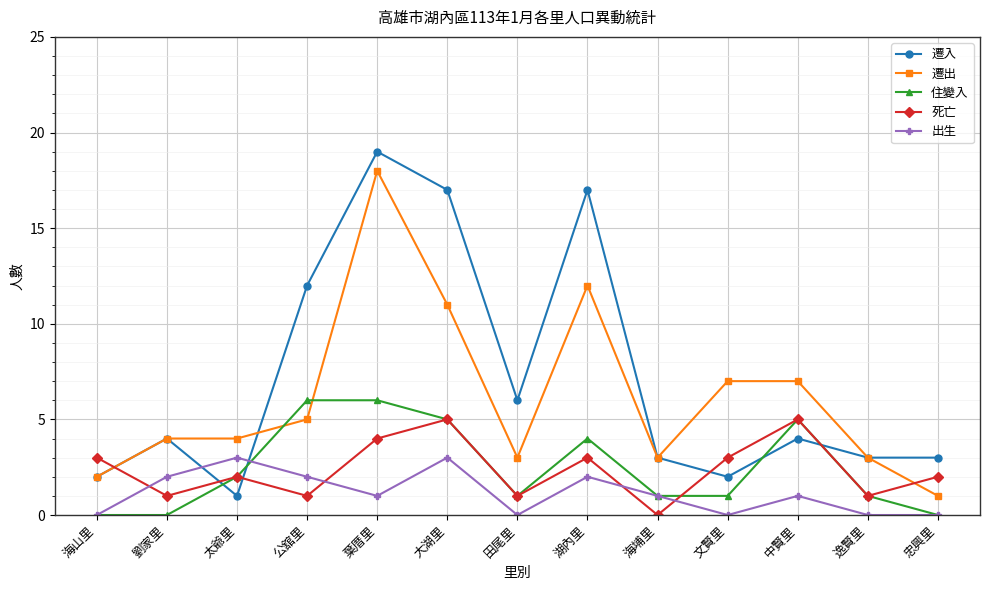

Reading left to right, extract all data points from this chart.

遷入: 2	4	1	12	19	17	6	17	3	2	4	3	3
遷出: 2	4	4	5	18	11	3	12	3	7	7	3	1
住變入: 0	0	2	6	6	5	1	4	1	1	5	1	0
死亡: 3	1	2	1	4	5	1	3	0	3	5	1	2
出生: 0	2	3	2	1	3	0	2	1	0	1	0	0